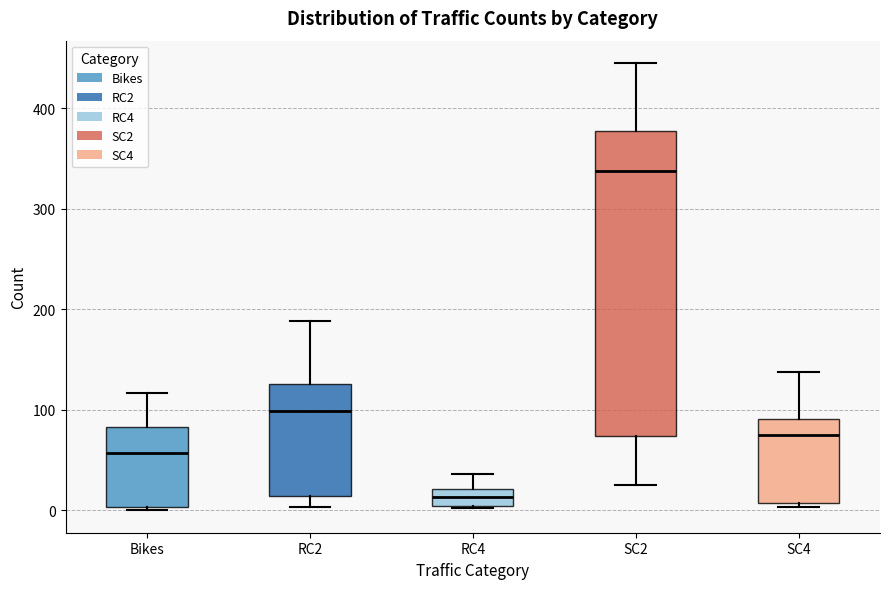

Reading left to right, transcribe this box plot: for each box, give where its median line is, the range the box spans, and where its two whiskers end, as read against the y-axis. The values are not printed on the chart, so give them approximately, as read against the axis.

Bikes: median 60, box 0 to 80, whiskers 0 to 120
RC2: median 100, box 10 to 130, whiskers 0 to 190
RC4: median 10, box 0 to 20, whiskers 0 to 40
SC2: median 340, box 70 to 380, whiskers 30 to 450
SC4: median 80, box 10 to 90, whiskers 0 to 140